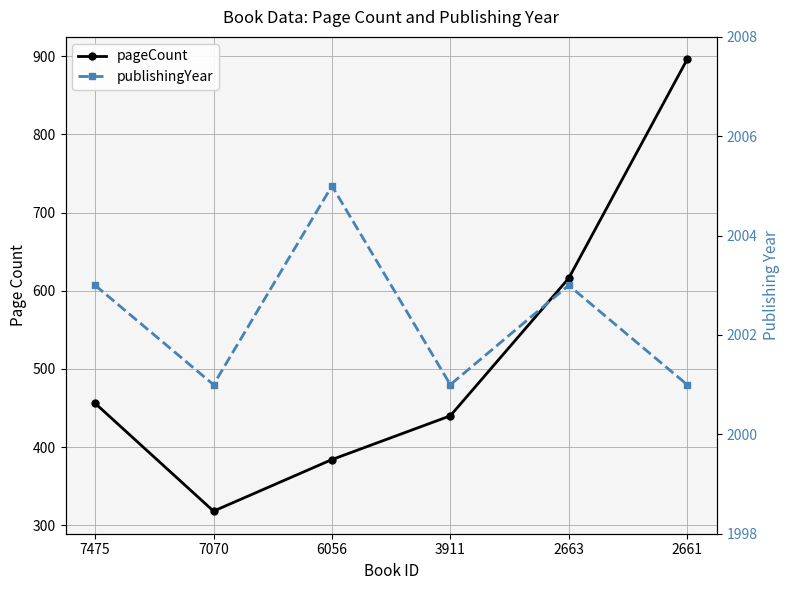

What is the spread (max minus min) of values at 6056?

1621